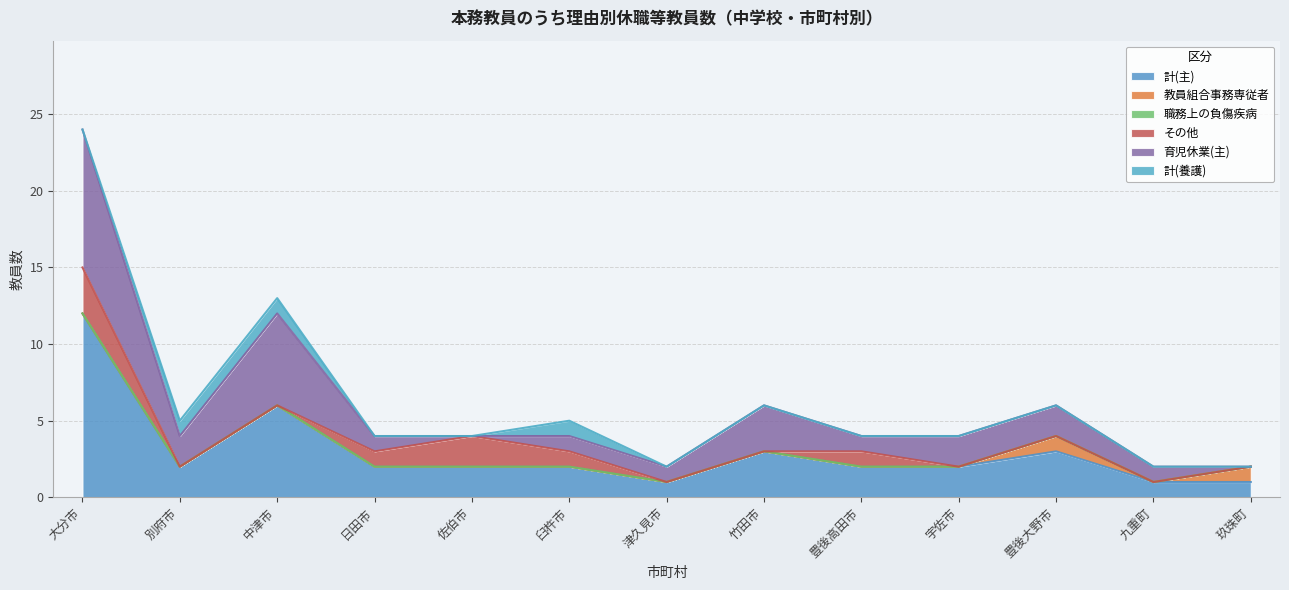

Which category has the highest value in the その他 series?

大分市